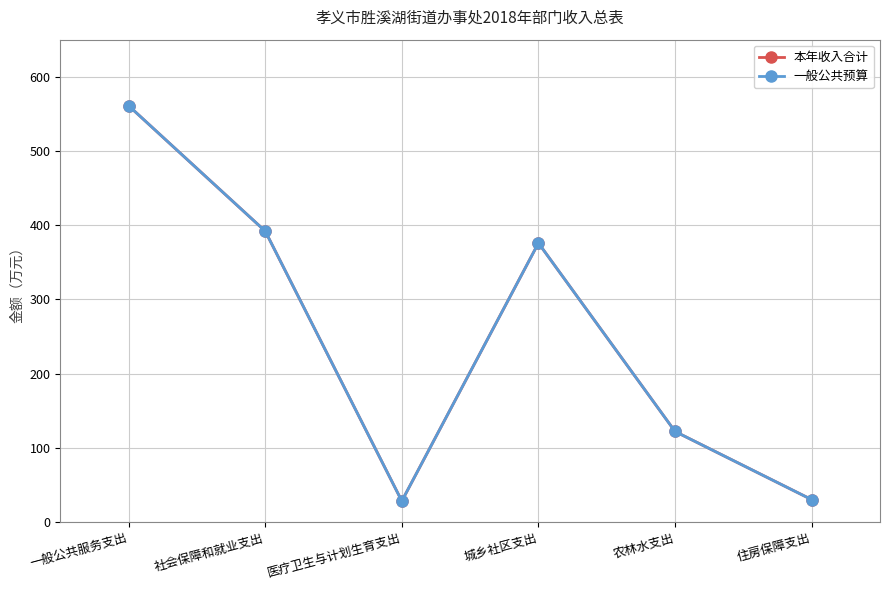

Where does the 一般公共预算 series first go above 375?

一般公共服务支出